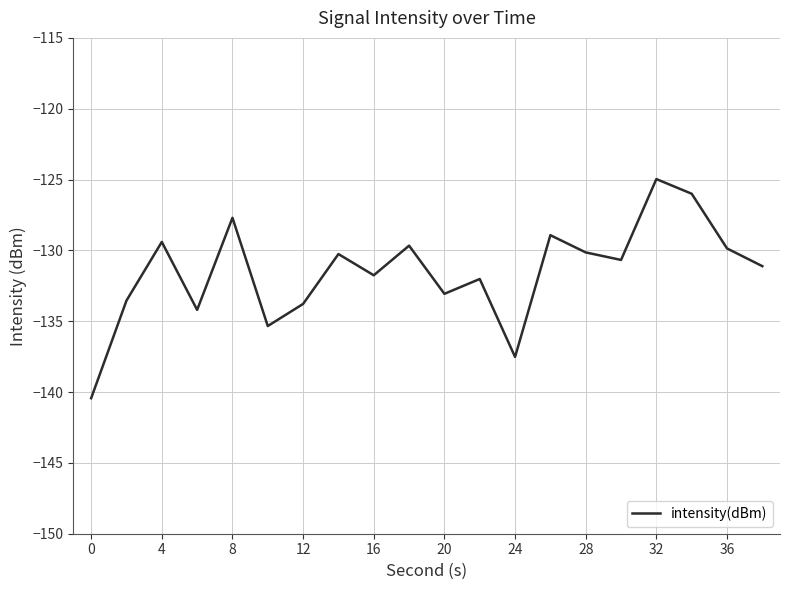

What is the minimum value shown in the chart?

-140.4